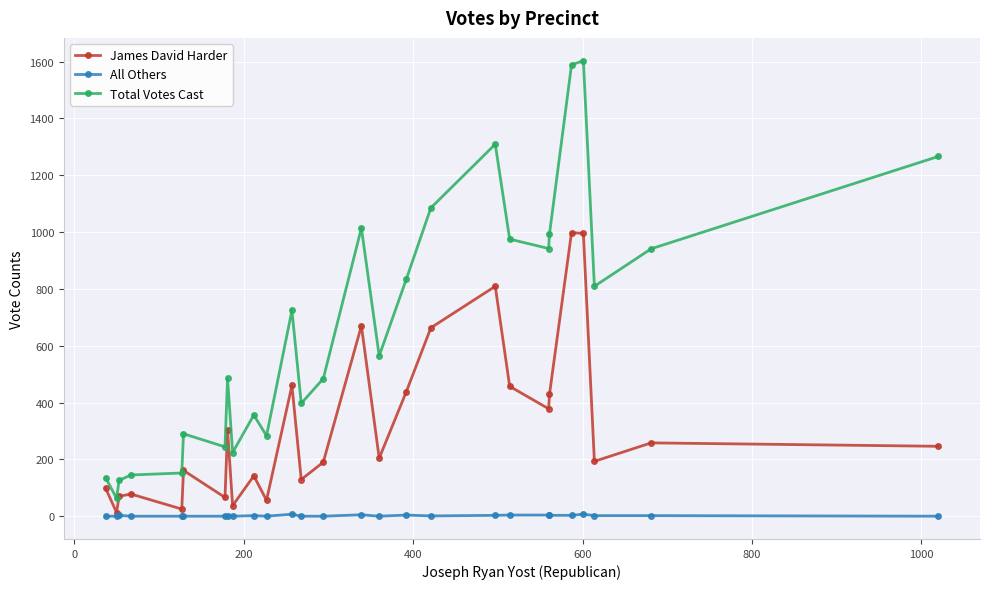

Which series has the largest range (max minus min)?

Total Votes Cast